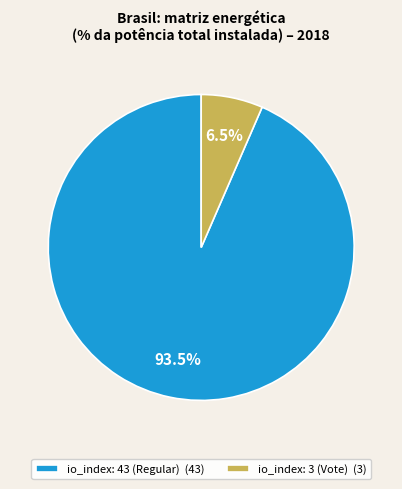

Do io_index: 43 (Regular) and io_index: 3 (Vote) together represent more than half of the pie?

Yes